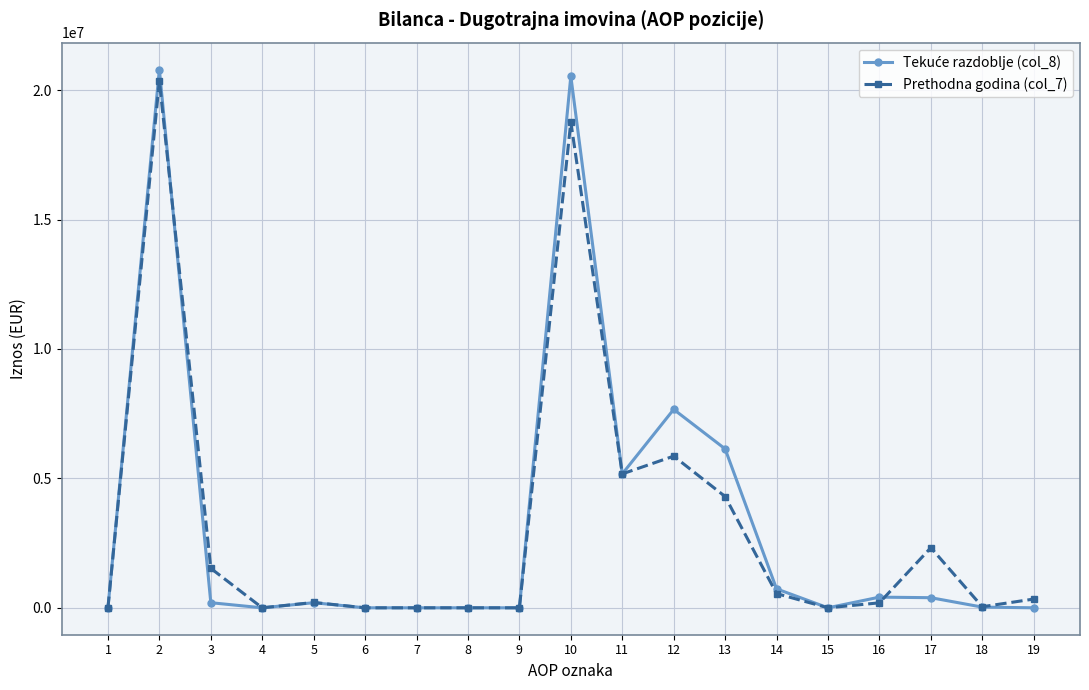

At which category does Prethodna godina (col_7) reach its first local peak?

2